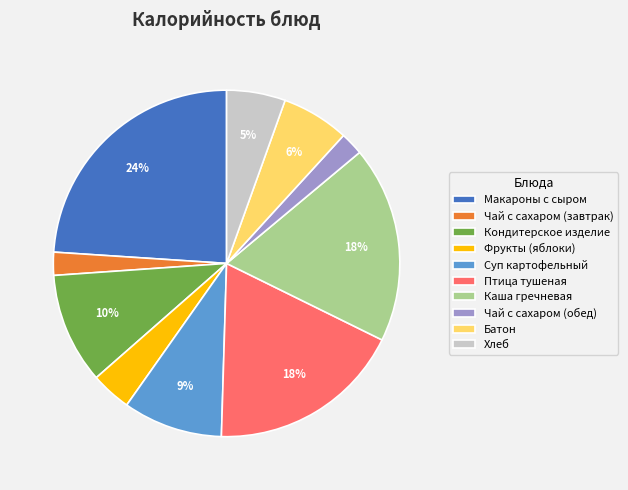

What is the largest slice in the pie chart?

Макароны с сыром